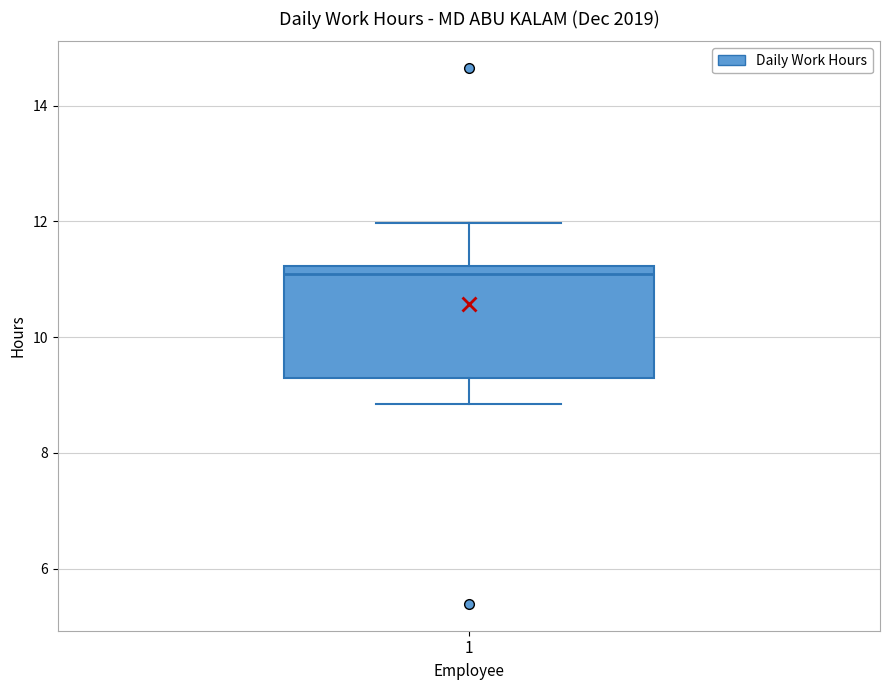

Where is the lower edge of the box at x = 1 on the y-axis? The values are not printed on the chart, so give them approximately, as read against the axis.

9.4